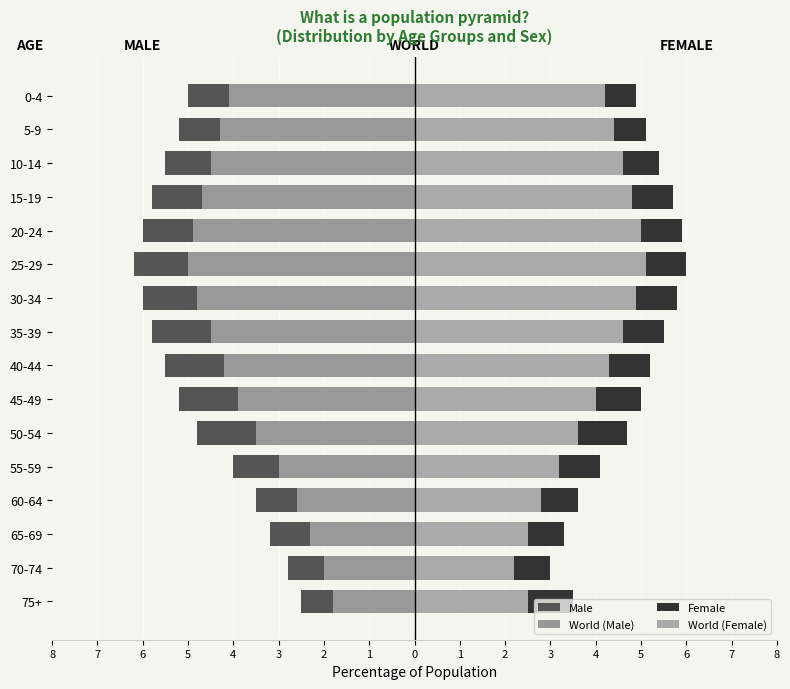

How many bars are there in total?

64